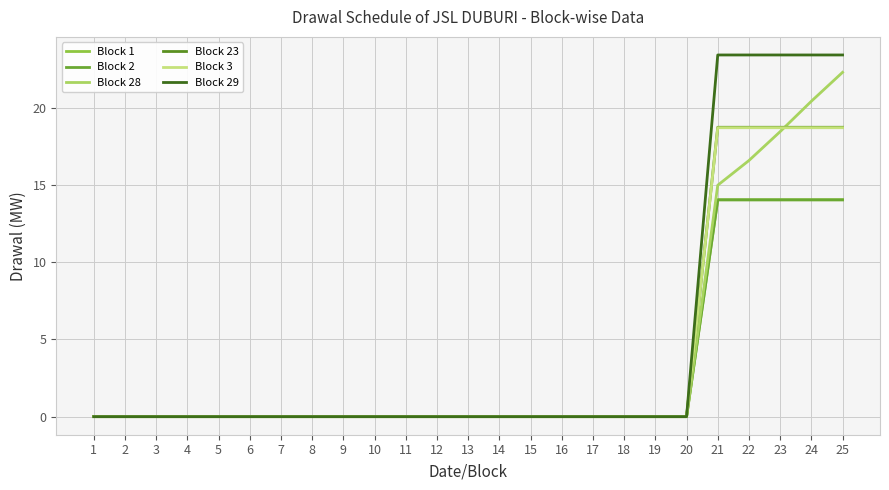

True or false: Block 1 and Block 3 cross at least once.

False